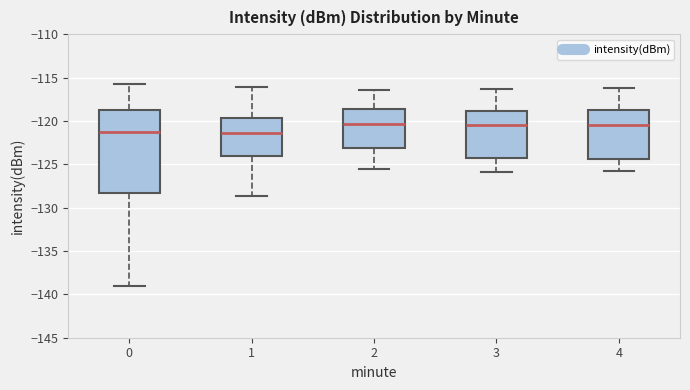

Where does the median line of the box at x = 4 sit on the y-axis? The values are not printed on the chart, so give them approximately, as read against the axis.

-120.5